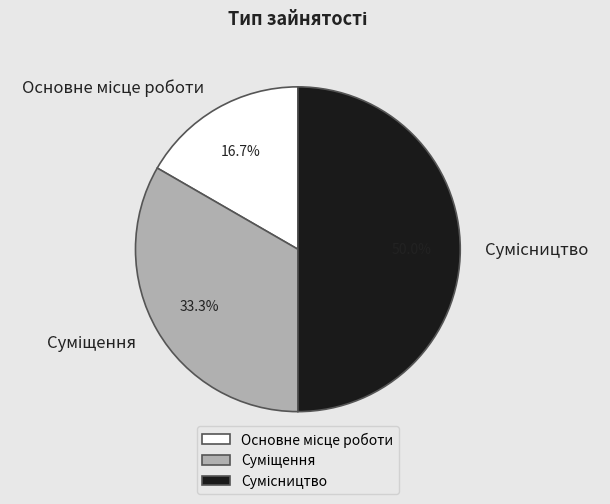

Does Сумісництво account for over 50% of the chart?

No